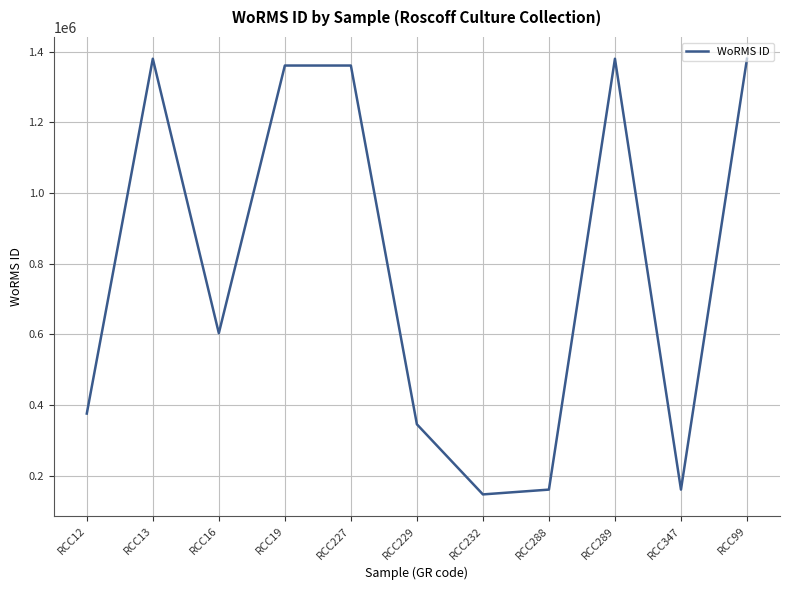

What is the smallest value displayed?

146994